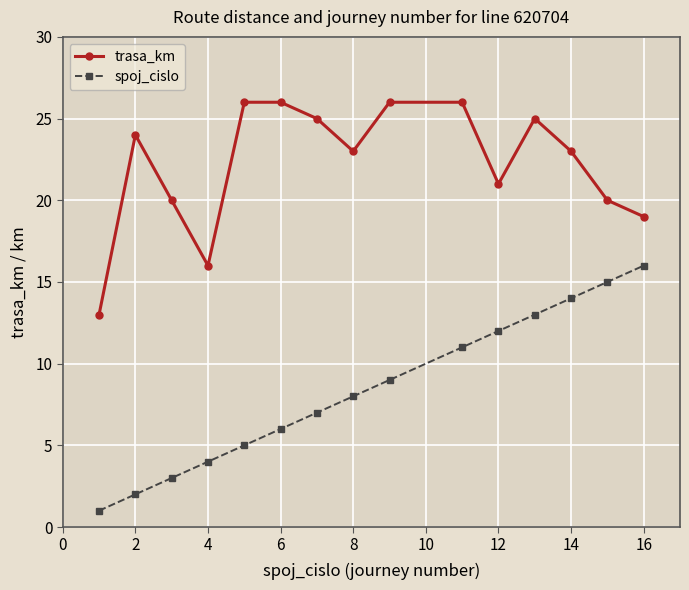

Reading right to left, list all the values displayed in this chart.

trasa_km: 19	20	23	25	21	26	26	23	25	26	26	16	20	24	13
spoj_cislo: 16	15	14	13	12	11	9	8	7	6	5	4	3	2	1